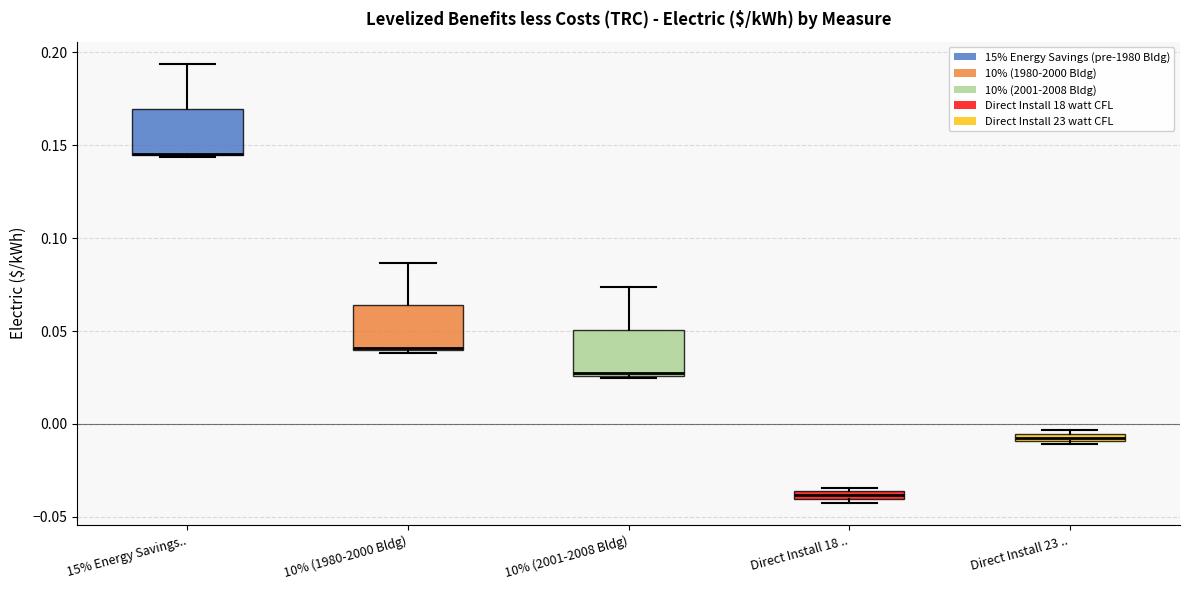

Where is the lower edge of the box for 10% (1980-2000 Bldg) on the y-axis? The values are not printed on the chart, so give them approximately, as read against the axis.

0.040